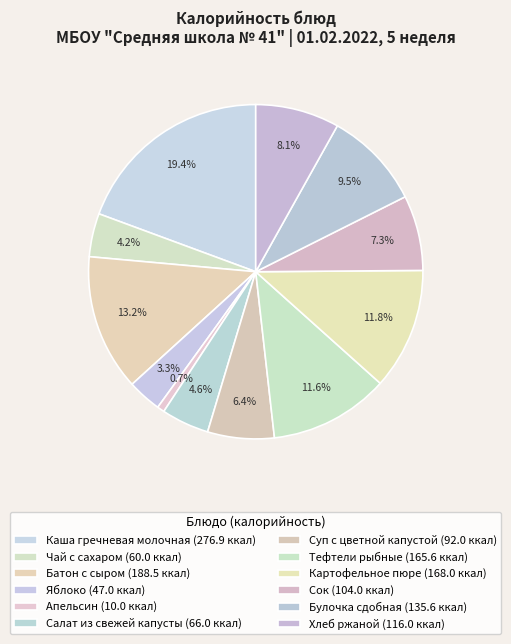

The Булочка сдобная slice represents 20% of the pie. True or false?

False